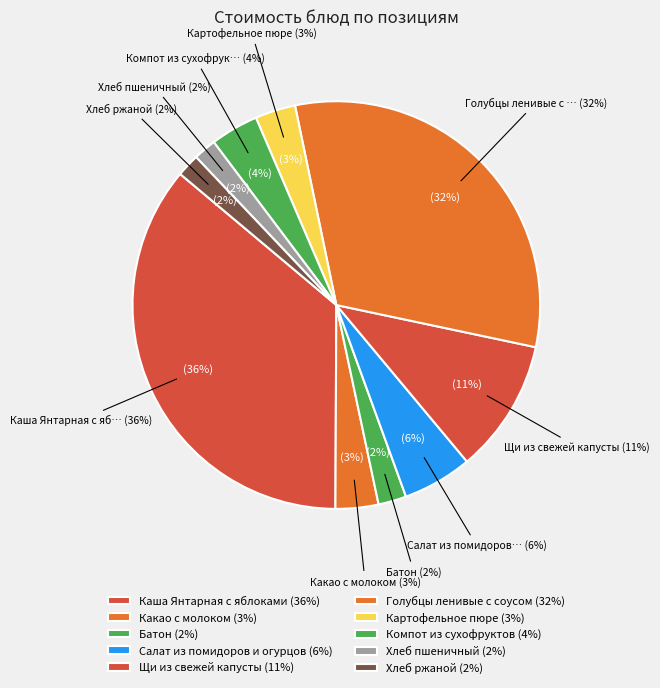

Rank the categories by value from lowest to highest.

Хлеб пшеничный, Хлеб ржаной, Батон, Картофельное пюре, Какао с молоком, Компот из сухофруктов, Салат из помидоров и огурцов, Щи из свежей капусты, Голубцы ленивые с соусом, Каша Янтарная с яблоками